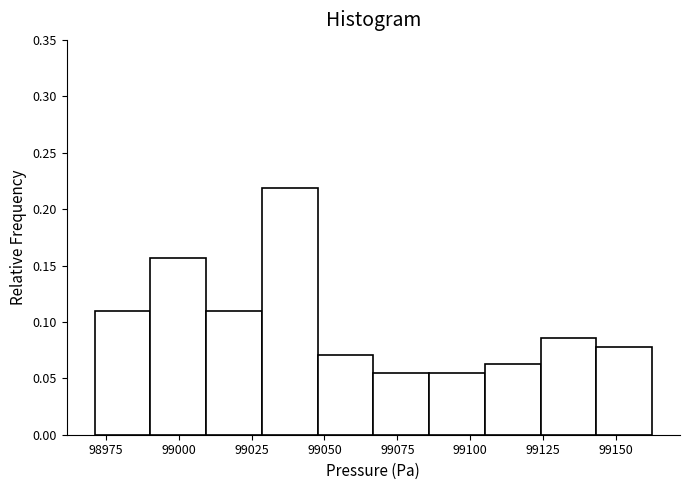

Around what value on the x-axis is the tallest bar? Give the approximate position of its centre, as read against the axis.

99040